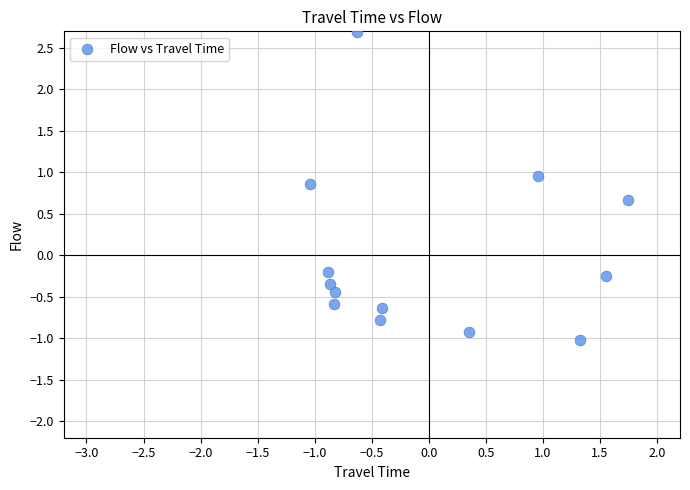

What is the range of Y values (max minus min)?

3.7